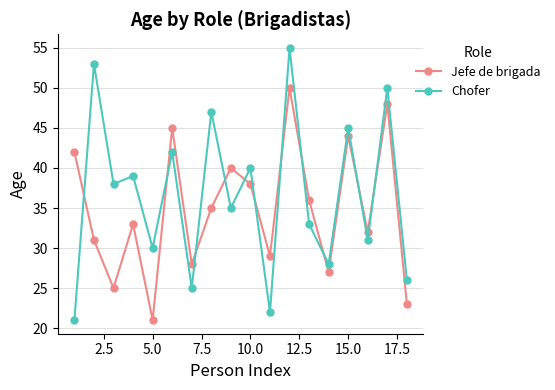

Which series has the largest total across all categories?

Chofer